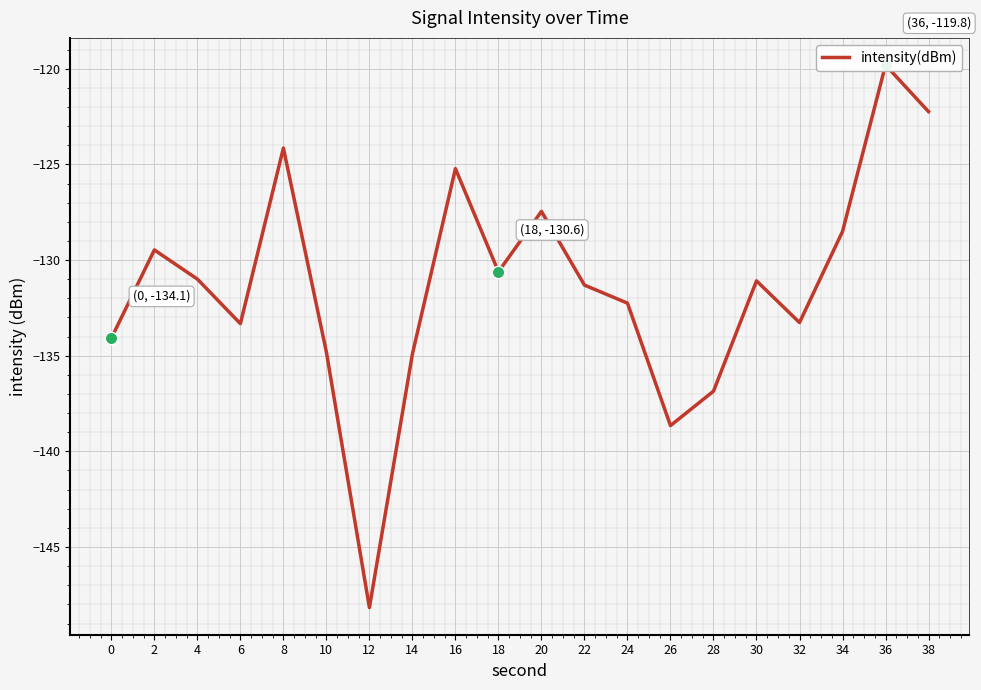

What is the change in value from 20 to 24?

-4.8